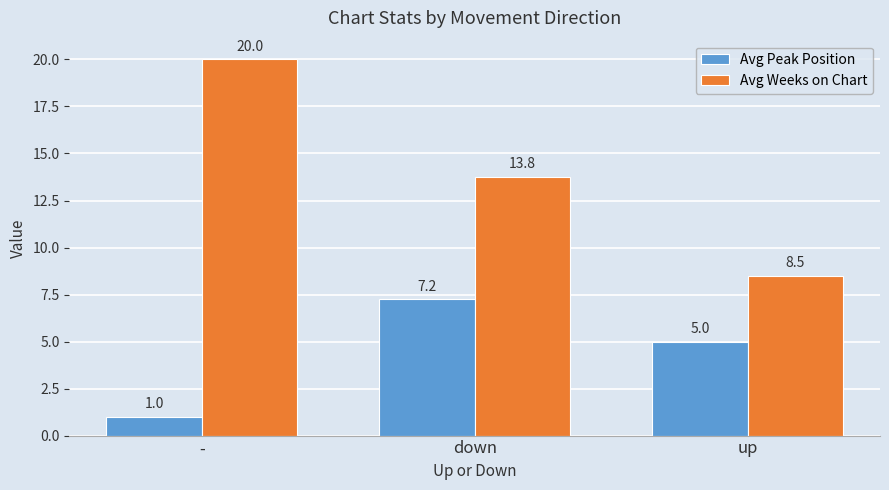

What is the value of the Avg Weeks on Chart bar at the 2nd from the left?

13.8